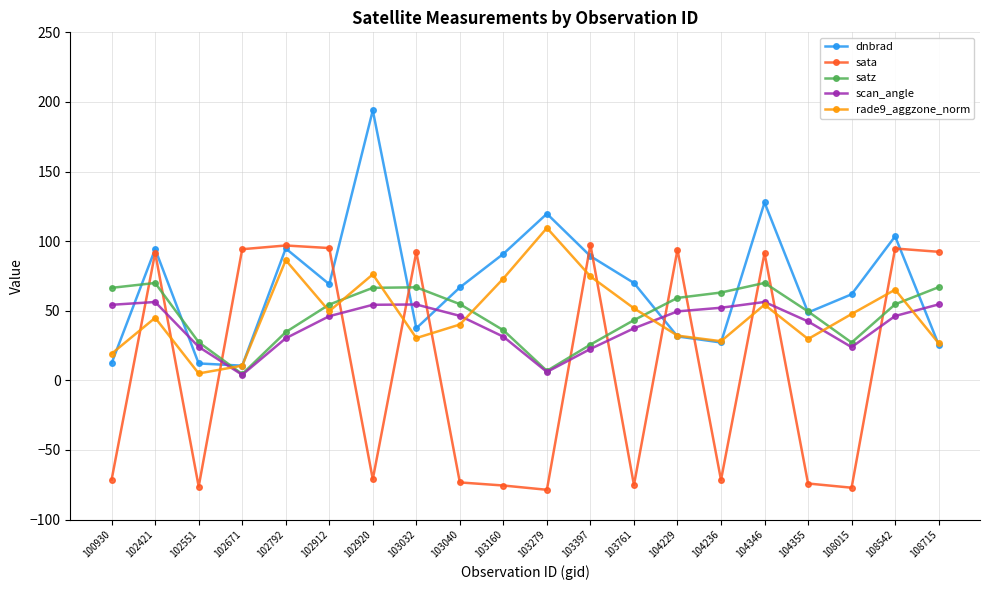

Which category has the highest value across all series?

102920